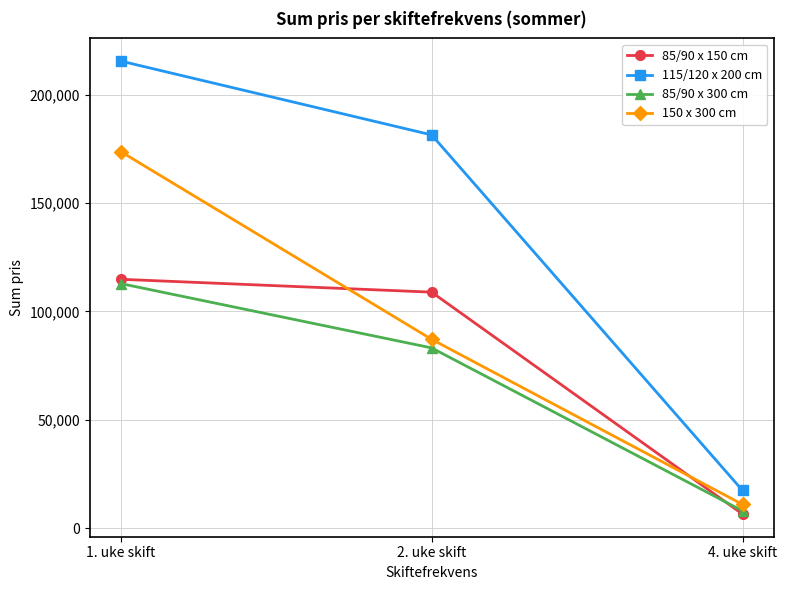

List the labels in order of 85/90 x 150 cm value, smallest first.

4. uke skift, 2. uke skift, 1. uke skift